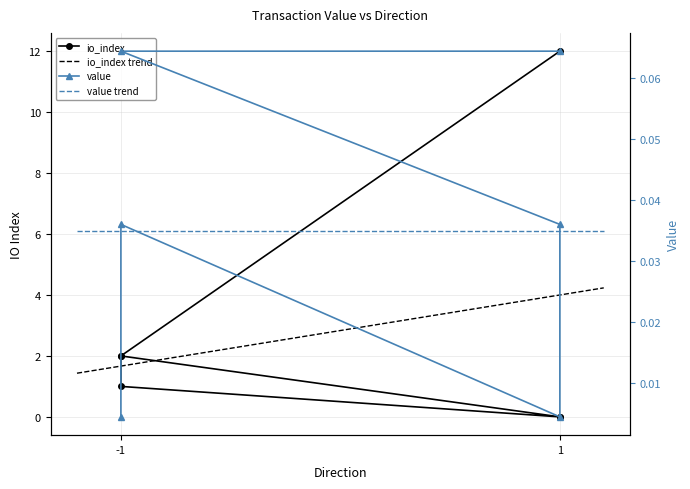

True or false: io_index has more than 1 interior local peaks.

False